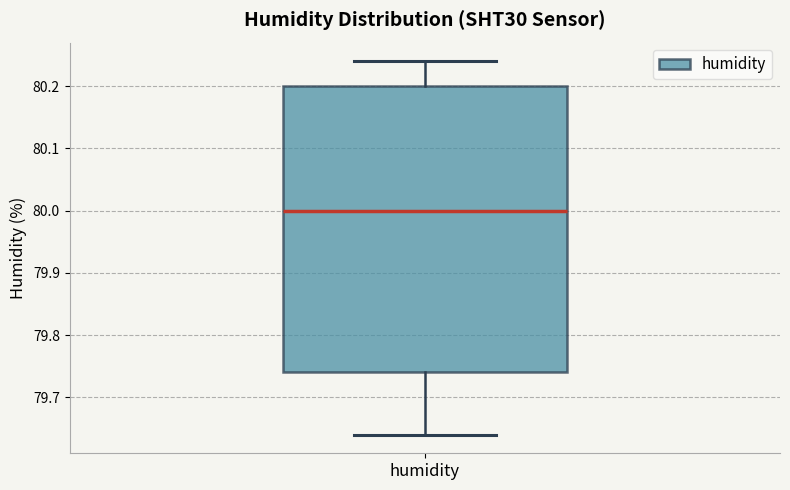

Read this box plot against the y-axis: the position of the median line, the range covered by the box, and the ends of both whiskers. The values are not printed on the chart, so give them approximately, as read against the axis.

median 80.00, box 79.74 to 80.20, whiskers 79.64 to 80.24